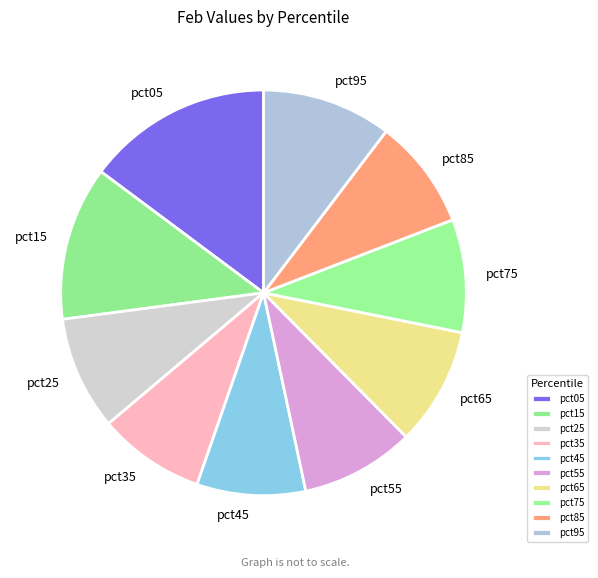

What is the largest slice in the pie chart?

pct05